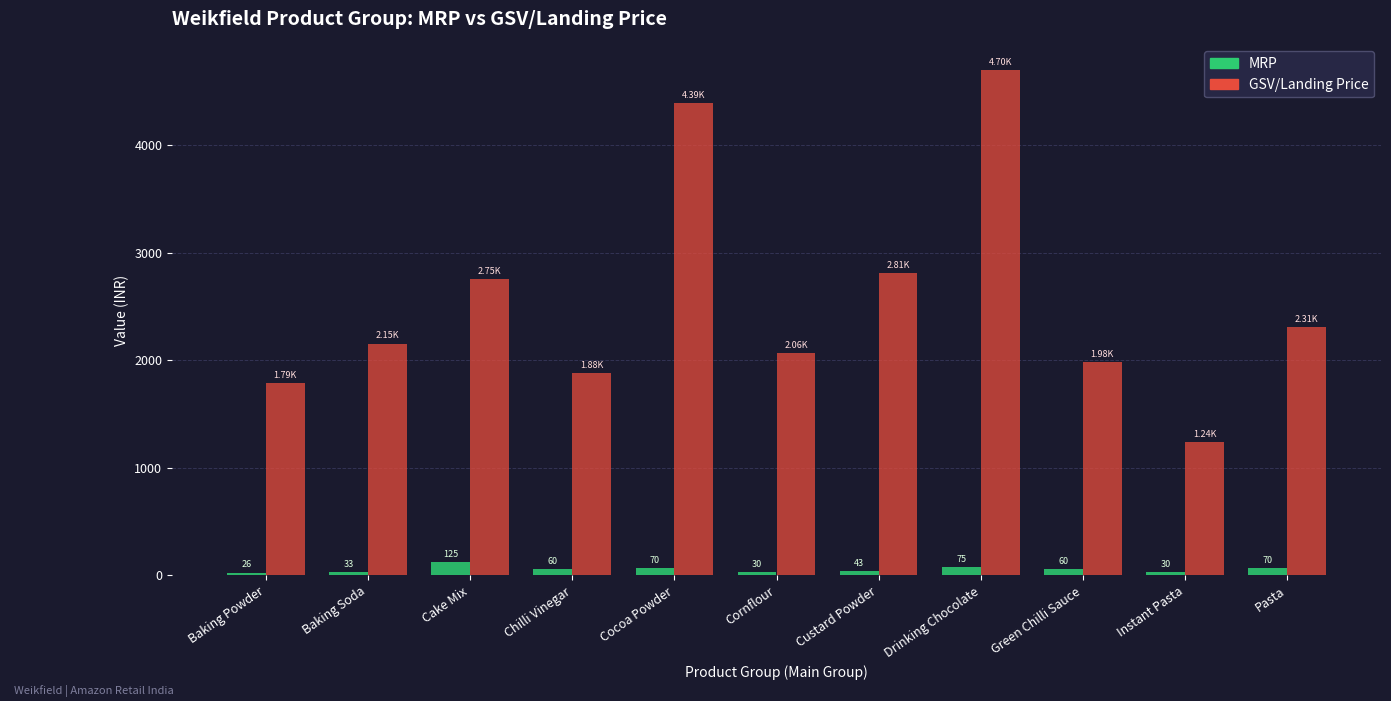

At which label does MRP reach its peak?

Cake Mix